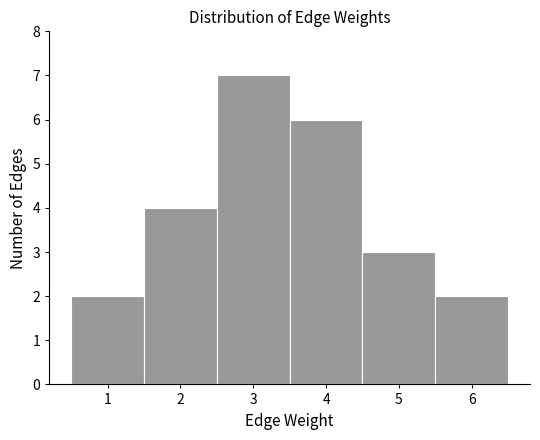

Reading left to right, transcribe this chart: for each bar, give the range it covers on the x-axis and its height. The values are not printed on the chart, so give them approximately, as read against the axis.

0.5 to 1.5: 2
1.5 to 2.5: 4
2.5 to 3.5: 7
3.5 to 4.5: 6
4.5 to 5.5: 3
5.5 to 6.5: 2